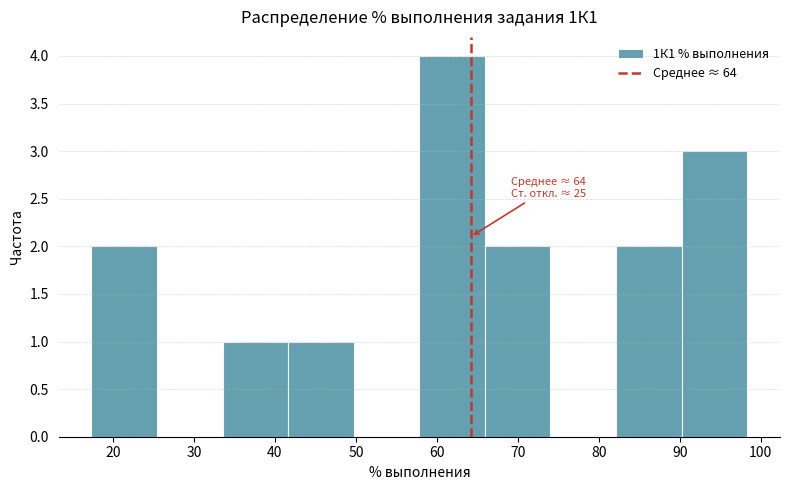

Which range on the x-axis has the tallest bar?

58 to 66